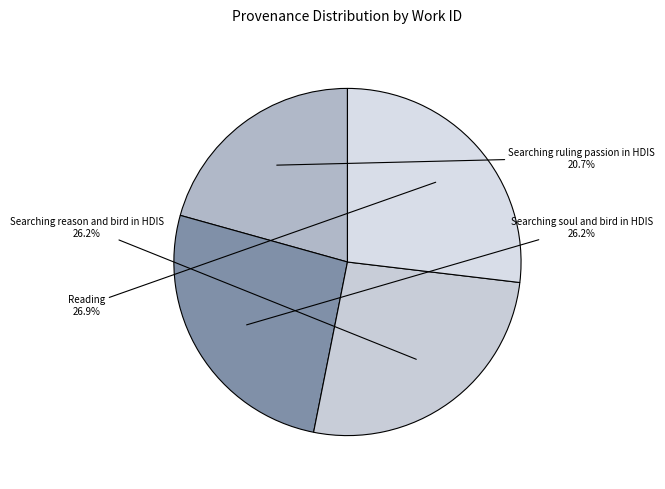

The Reading slice represents 27% of the pie. True or false?

True